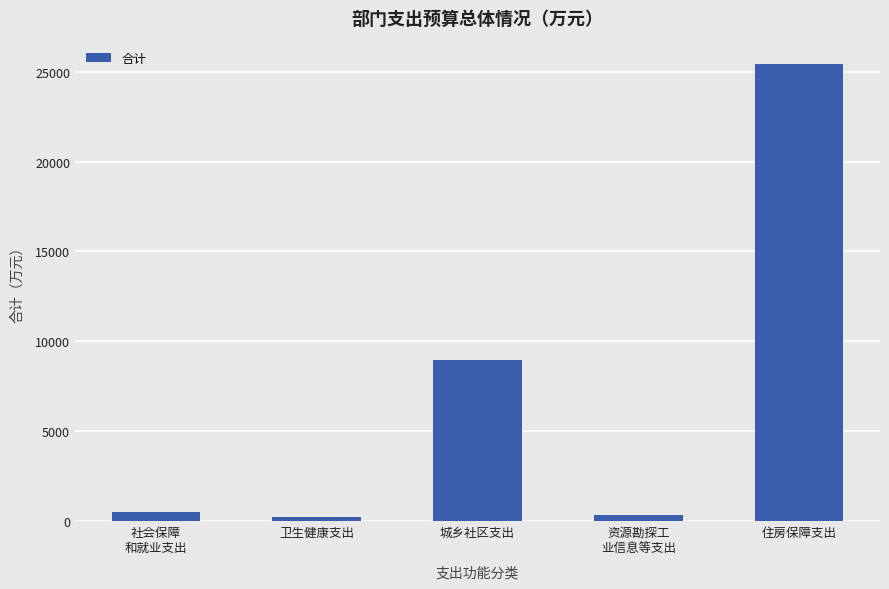

At which label does the data first exceed 480?

社会保障
和就业支出